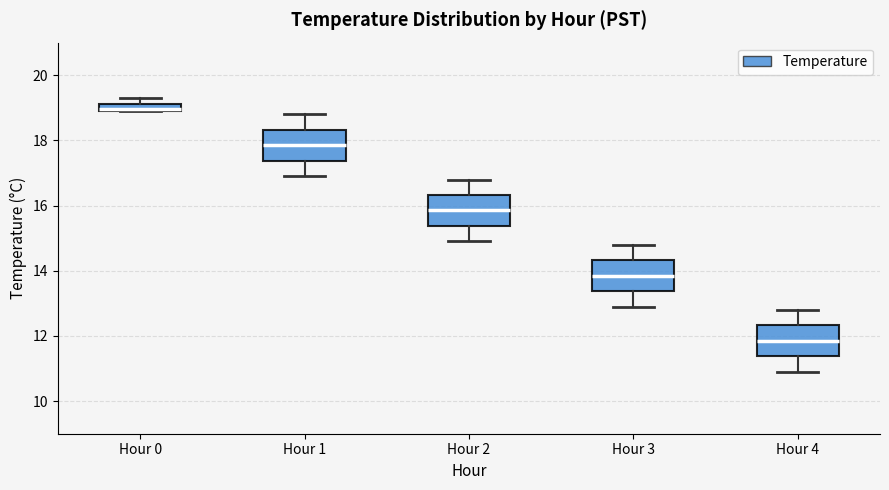

Which box has the highest median line?

Hour 0